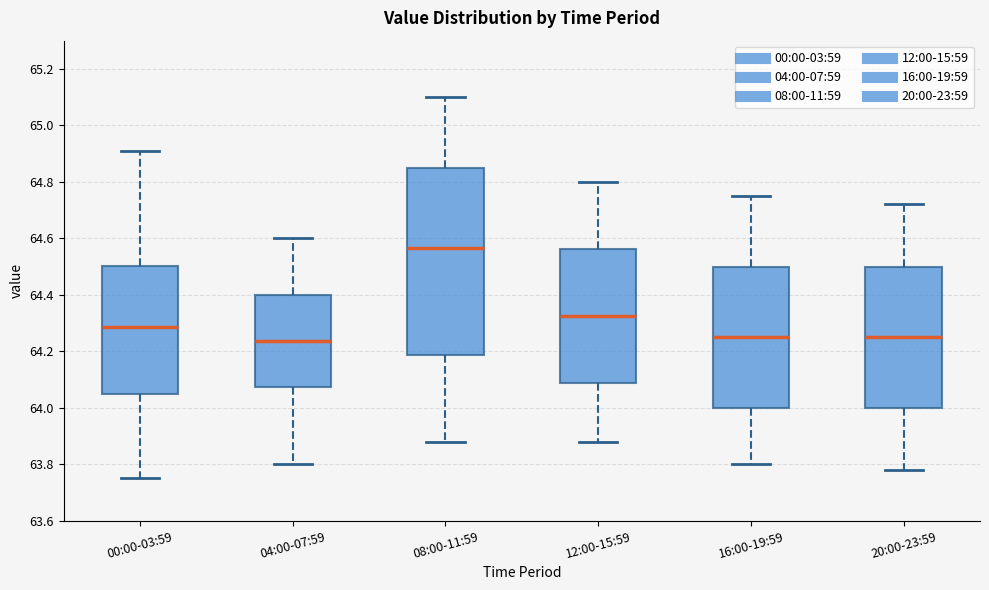

Reading left to right, read every box against the y-axis: the position of its median line, the range the box covers, and the ends of its whiskers. The values are not printed on the chart, so give them approximately, as read against the axis.

00:00-03:59: median 64.28, box 64.06 to 64.50, whiskers 63.76 to 64.92
04:00-07:59: median 64.24, box 64.08 to 64.40, whiskers 63.80 to 64.60
08:00-11:59: median 64.56, box 64.18 to 64.86, whiskers 63.88 to 65.10
12:00-15:59: median 64.32, box 64.08 to 64.56, whiskers 63.88 to 64.80
16:00-19:59: median 64.26, box 64.00 to 64.50, whiskers 63.80 to 64.76
20:00-23:59: median 64.26, box 64.00 to 64.50, whiskers 63.78 to 64.72